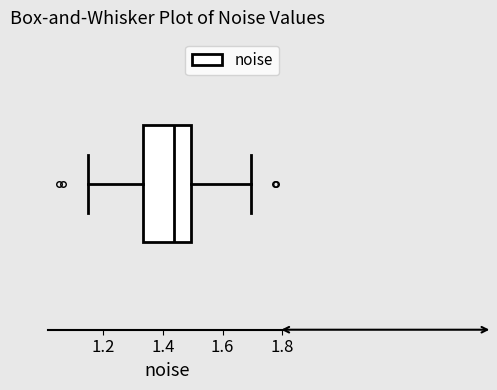

Where is the left edge of the box on the x-axis? The values are not printed on the chart, so give them approximately, as read against the axis.

1.34